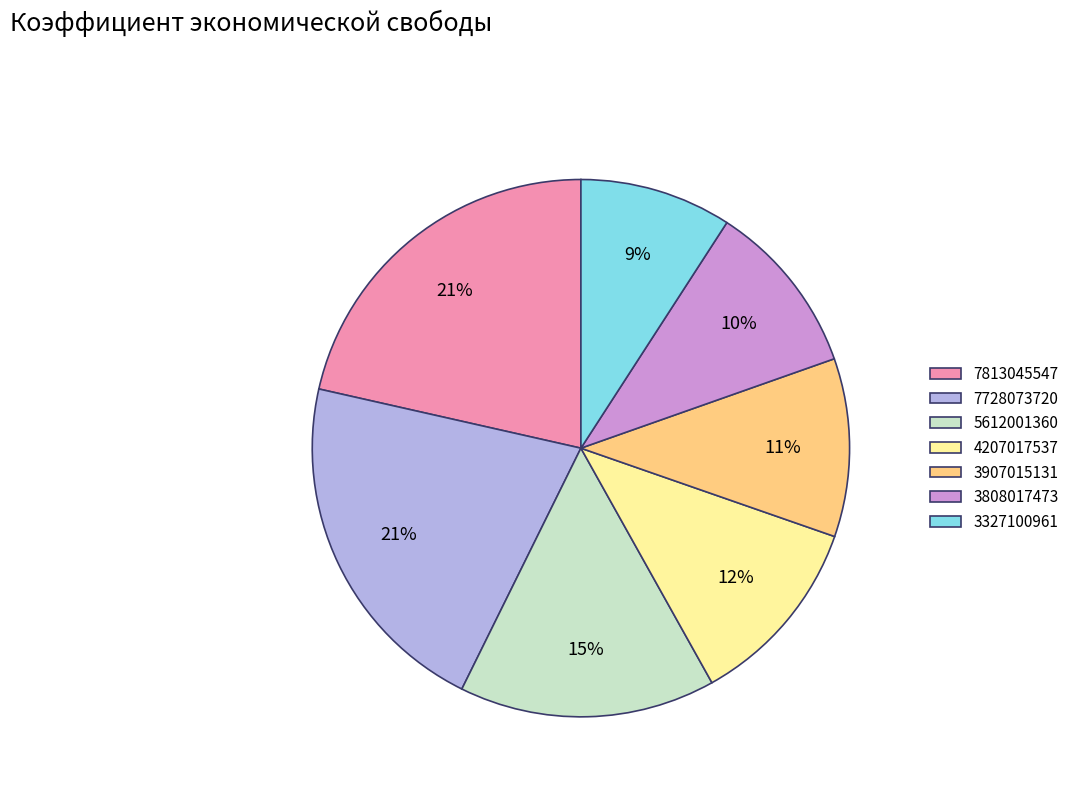

Count the number of slices in the pie.

7